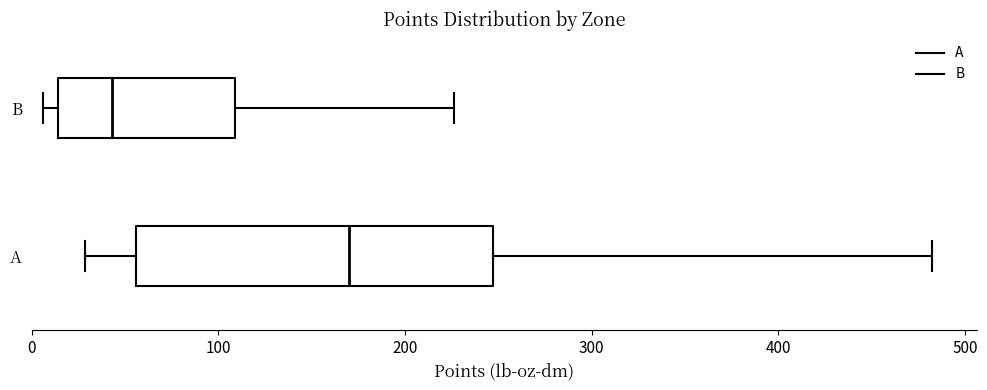

Reading bottom to top, read every box against the x-axis: the position of its median line, the range the box covers, and the ends of its whiskers. The values are not printed on the chart, so give them approximately, as read against the axis.

A: median 170, box 60 to 250, whiskers 30 to 480
B: median 40, box 10 to 110, whiskers 10 (just left of the box's left edge) to 230